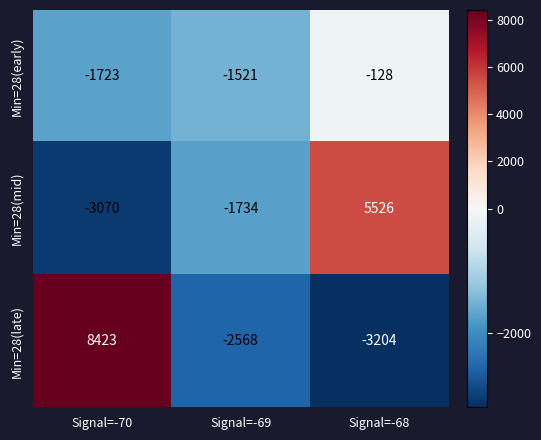

Which label corresponds to the largest value in the chart?

Signal=-70